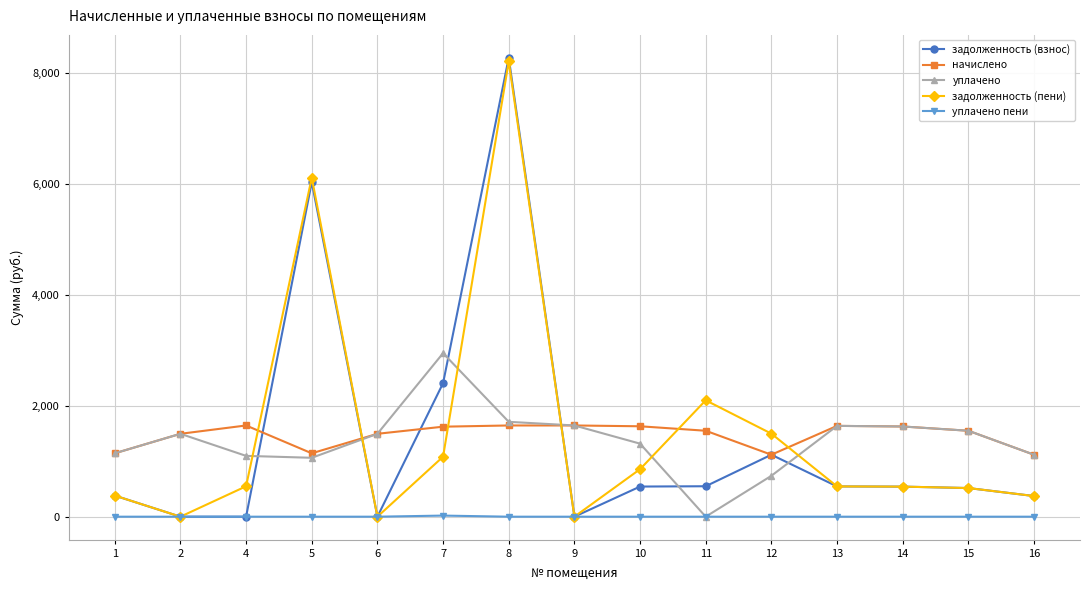

Which category has the highest value across all series?

8